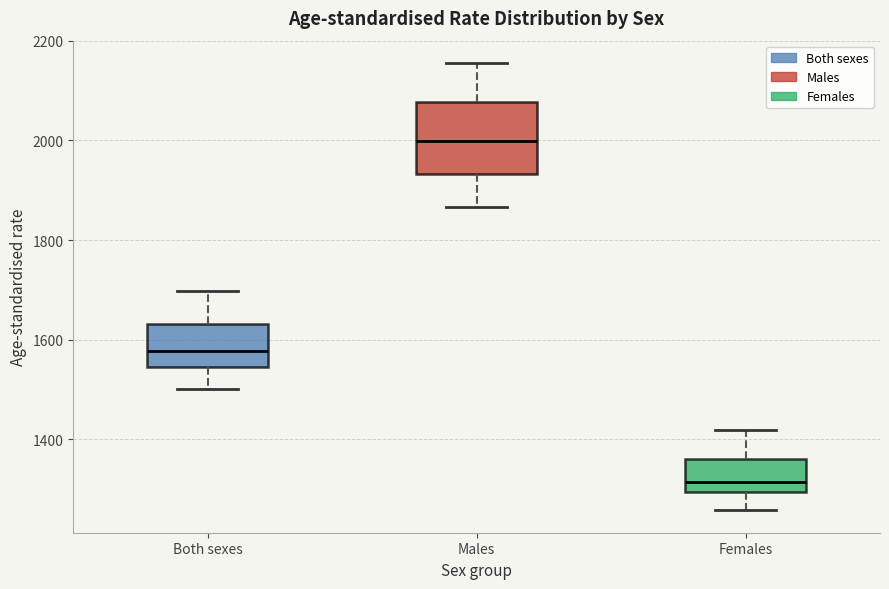

Reading left to right, transcribe this box plot: for each box, give where its median line is, the range the box spans, and where its two whiskers end, as read against the y-axis. The values are not printed on the chart, so give them approximately, as read against the axis.

Both sexes: median 1580, box 1540 to 1640, whiskers 1500 to 1700
Males: median 2000, box 1940 to 2080, whiskers 1860 to 2160
Females: median 1320, box 1300 to 1360, whiskers 1260 to 1420